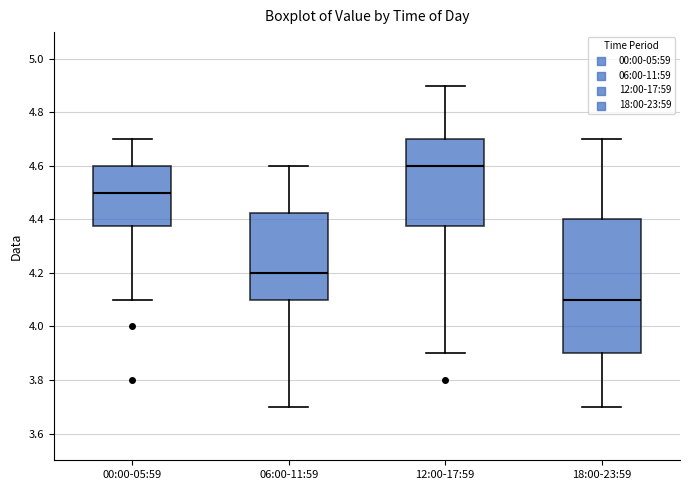

Reading left to right, read every box against the y-axis: the position of its median line, the range the box covers, and the ends of its whiskers. The values are not printed on the chart, so give them approximately, as read against the axis.

00:00-05:59: median 4.50, box 4.38 to 4.60, whiskers 4.10 to 4.70
06:00-11:59: median 4.20, box 4.10 to 4.42, whiskers 3.70 to 4.60
12:00-17:59: median 4.60, box 4.38 to 4.70, whiskers 3.90 to 4.90
18:00-23:59: median 4.10, box 3.90 to 4.40, whiskers 3.70 to 4.70